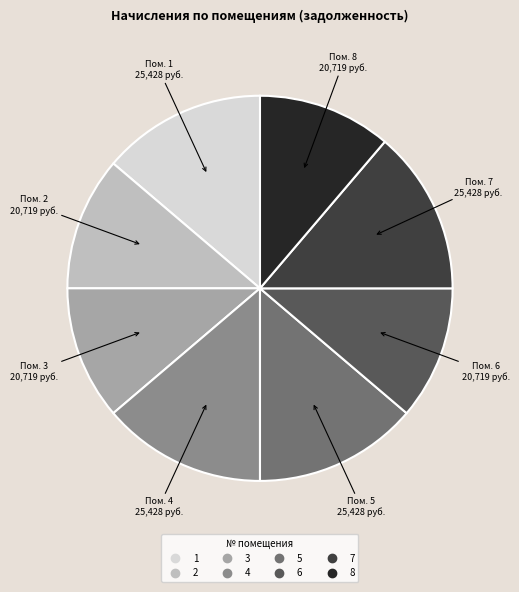

Is the sum of 6 and 5 greater than half?

No